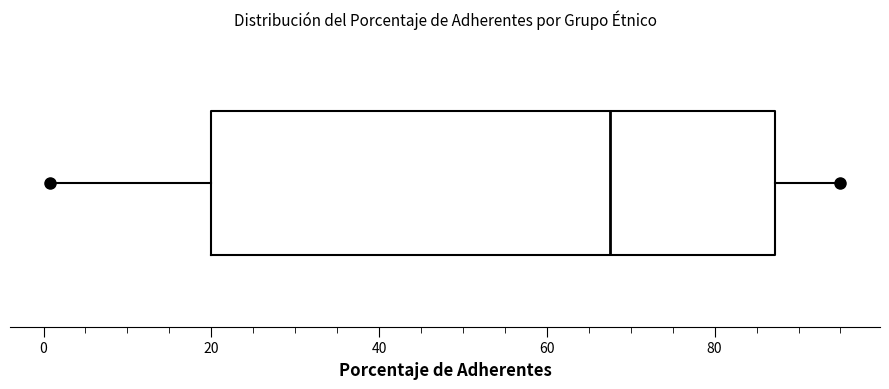

Transcribe this box plot: give where the median line is, the range the box spans, and where the two whiskers end, as read against the x-axis. The values are not printed on the chart, so give them approximately, as read against the axis.

median 68, box 20 to 88, whiskers 0 to 96